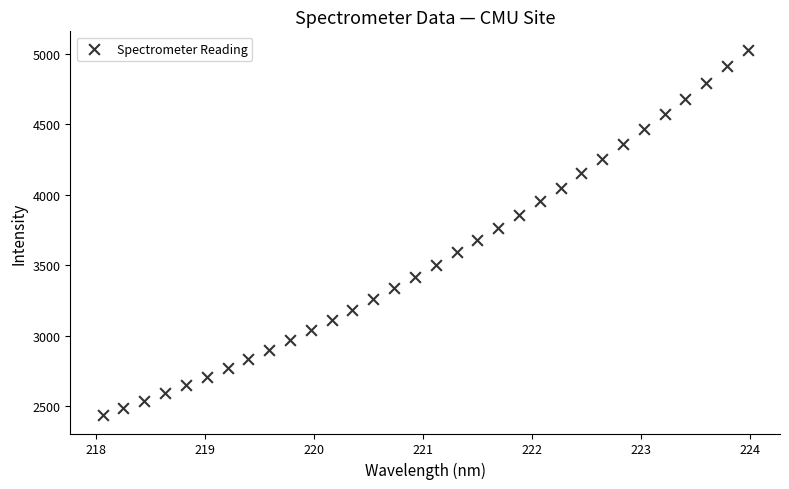

What is the range of Y values (max minus min)?

2595.9